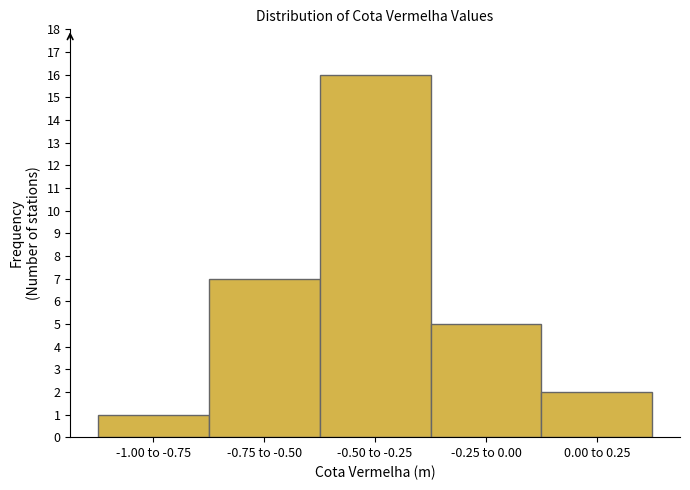

Reading left to right, what are all the values shown in this chart?

1	7	16	5	2